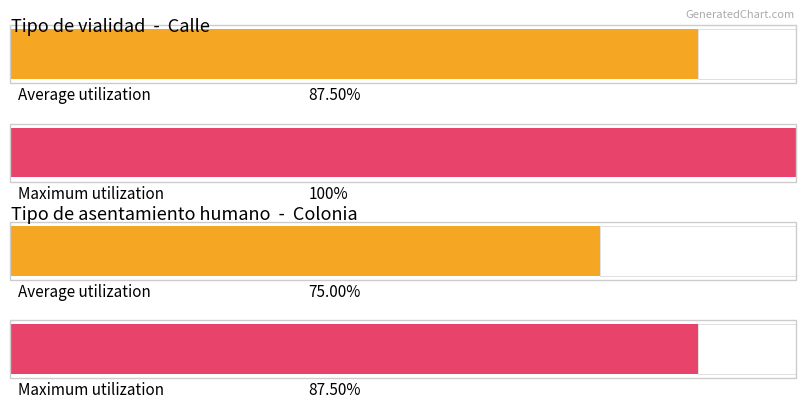

The value of Calle at 58000 is 1. True or false?

False